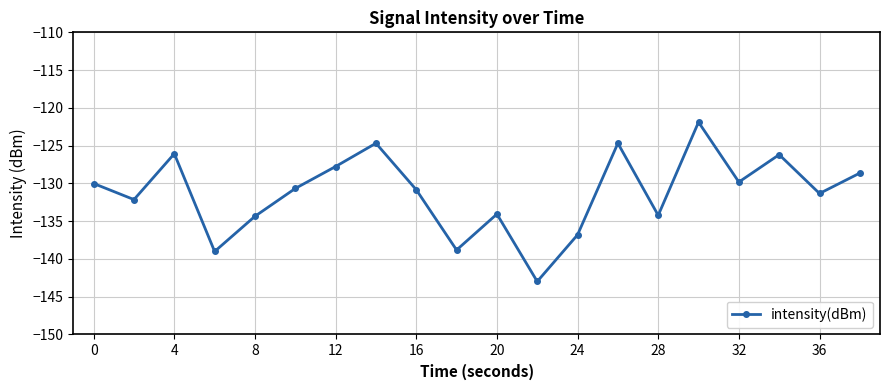

How many points are lower than both their immediate neighbors (excluding endpoints)?

7